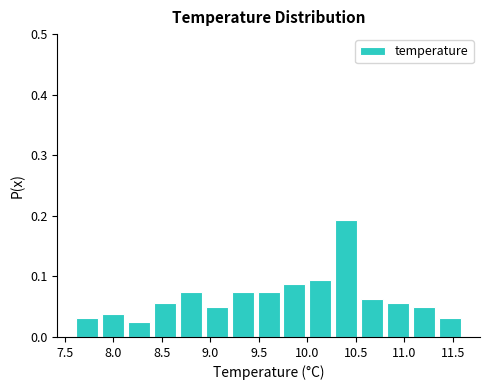

What is the height of the bar covering 8.65 to 8.95 on the x-axis? Neither the bar edges nor the heights are printed on the chart, so give them approximately, as read against the axes.

0.08